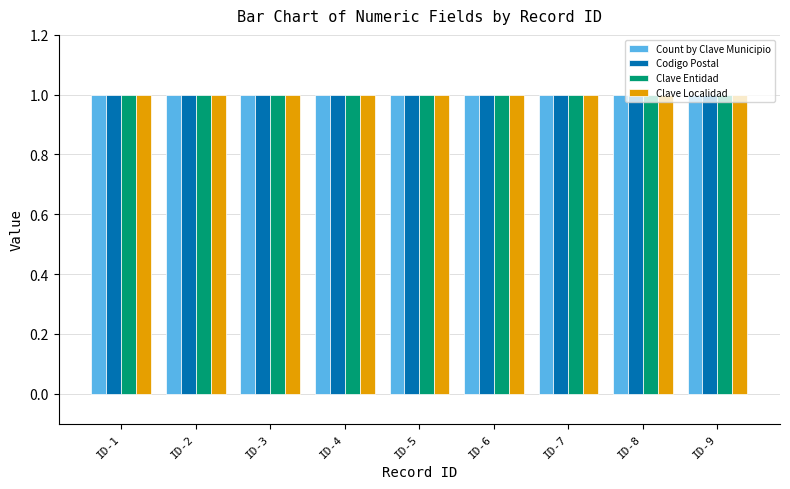

How many bars are there in total?

36